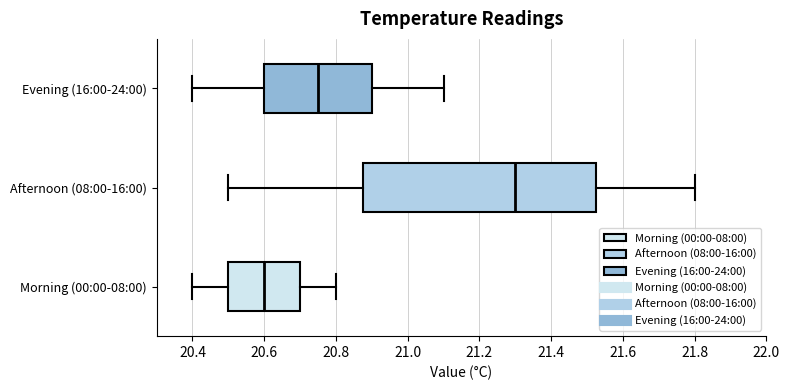

Reading bottom to top, read every box against the x-axis: the position of its median line, the range the box covers, and the ends of its whiskers. The values are not printed on the chart, so give them approximately, as read against the axis.

Morning (00:00-08:00): median 20.60, box 20.50 to 20.70, whiskers 20.40 to 20.80
Afternoon (08:00-16:00): median 21.30, box 20.88 to 21.52, whiskers 20.50 to 21.80
Evening (16:00-24:00): median 20.76, box 20.60 to 20.90, whiskers 20.40 to 21.10